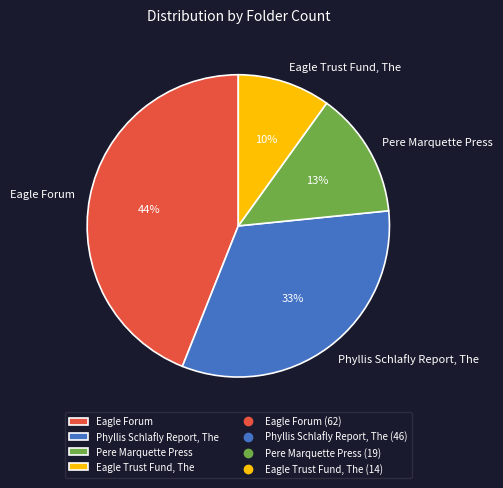

To the nearest percent, what is the combined percentage of Phyllis Schlafly Report, The and Pere Marquette Press?

46%